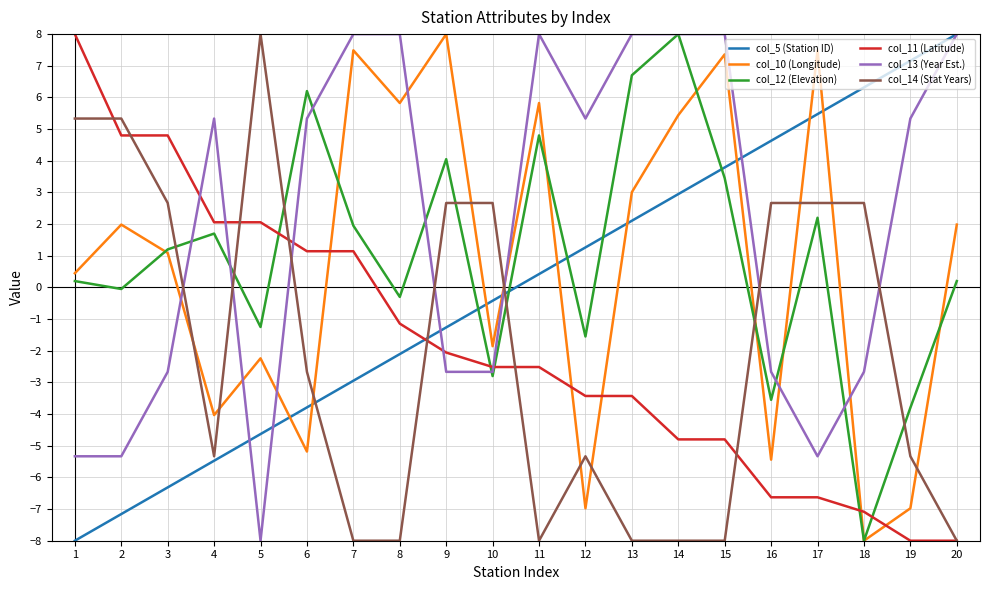

At which category is the sum across all series the highest?

14